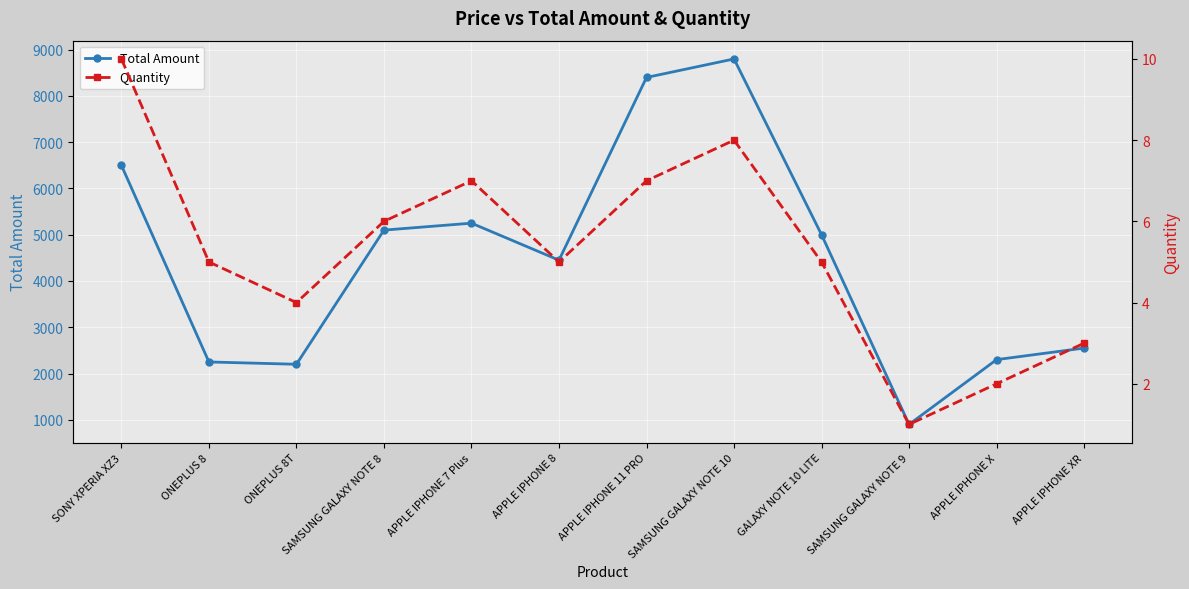

Is it true that Quantity equals 9 at SAMSUNG GALAXY NOTE 8?

False